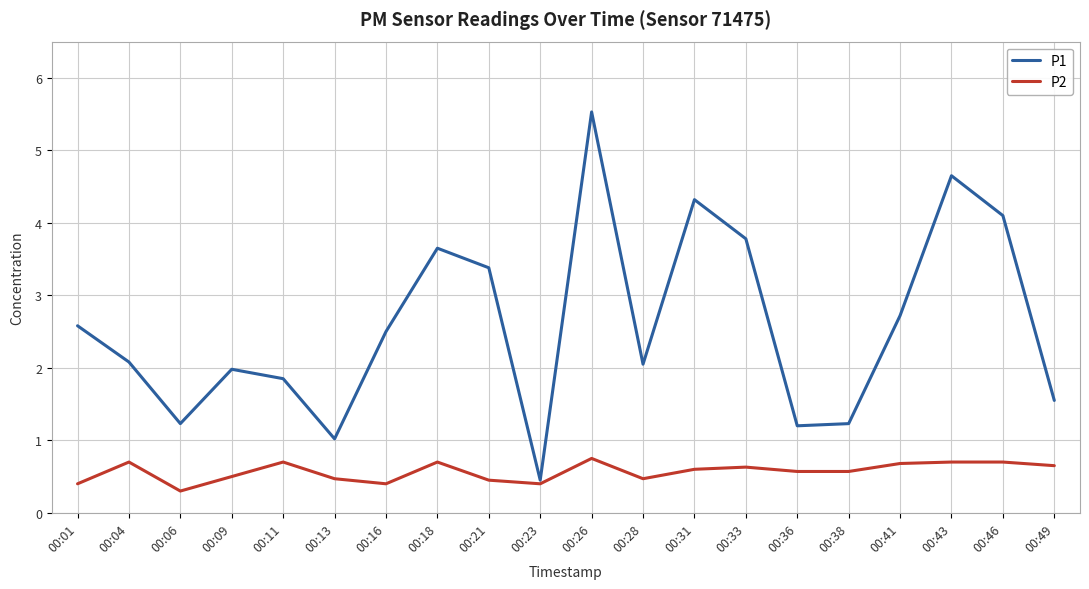

Which series has the largest total across all categories?

P1